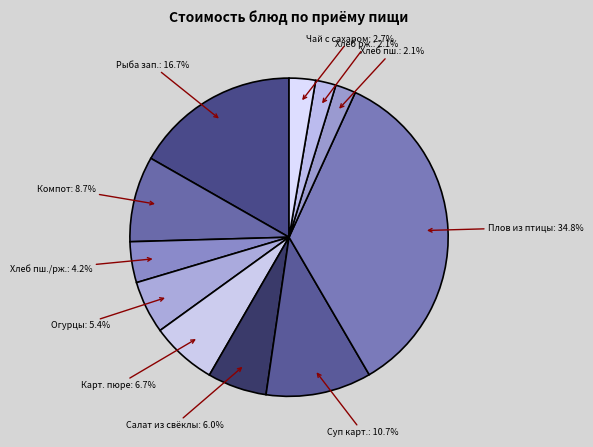

Between Рыба зап. and Огурцы, which is larger?

Рыба зап.